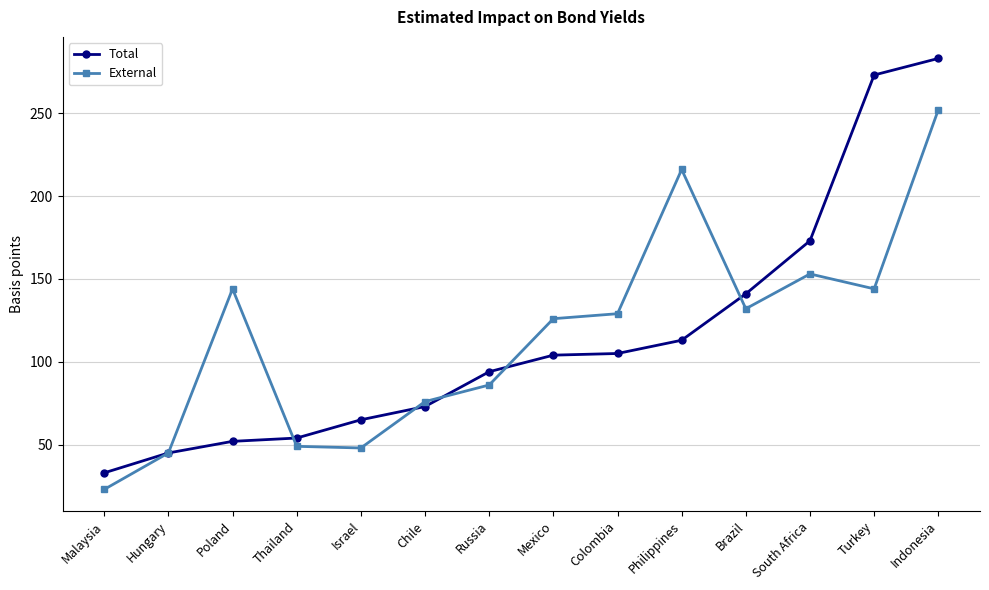

How many values in the Total series are below 104?

7